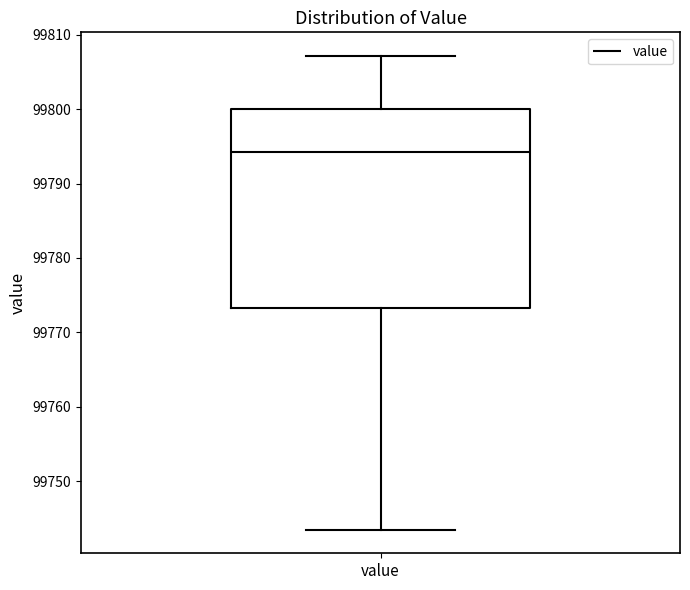

Read this box plot against the y-axis: the position of the median line, the range covered by the box, and the ends of both whiskers. The values are not printed on the chart, so give them approximately, as read against the axis.

median 99794, box 99773 to 99800, whiskers 99744 to 99807